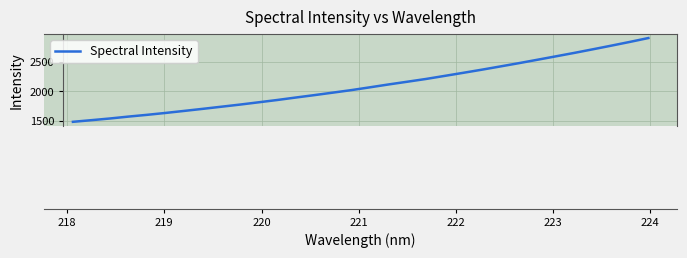

What is the maximum value shown in the chart?

2907.4